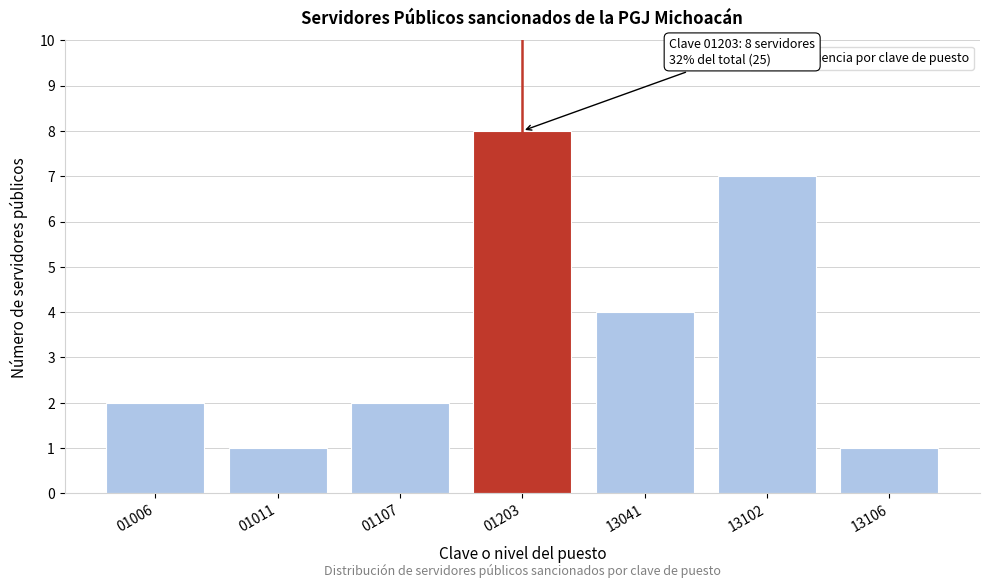

Reading left to right, transcribe all the data shown in this chart.

2	1	2	8	4	7	1